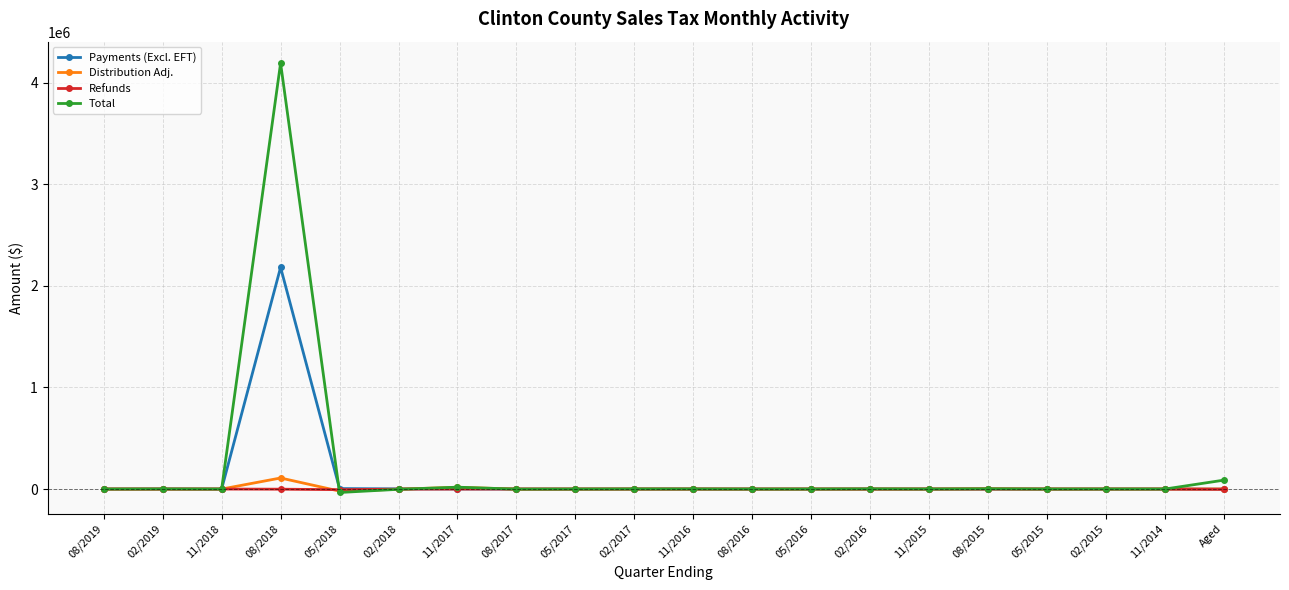

How many lines are shown in the chart?

4